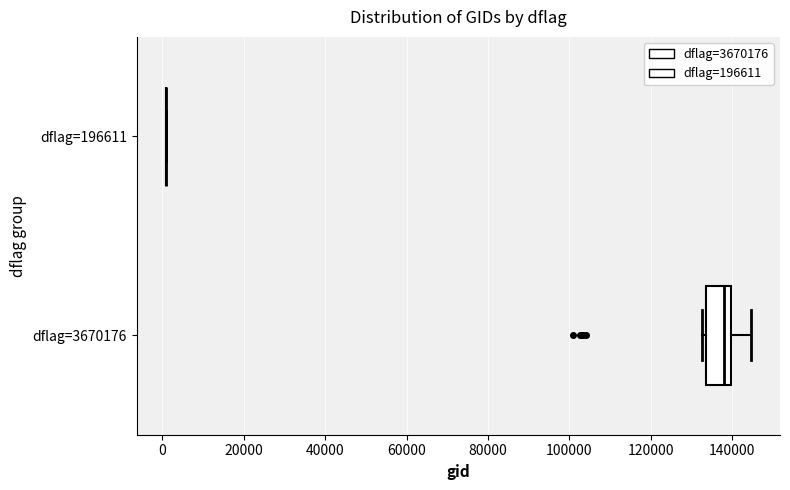

Reading bottom to top, read every box against the x-axis: the position of its median line, the range the box covers, and the ends of its whiskers. The values are not printed on the chart, so give them approximately, as read against the axis.

dflag=3670176: median 138000, box 134000 to 140000, whiskers 132000 to 144000
dflag=196611: box collapsed to a line at 0, whiskers 0 to 0